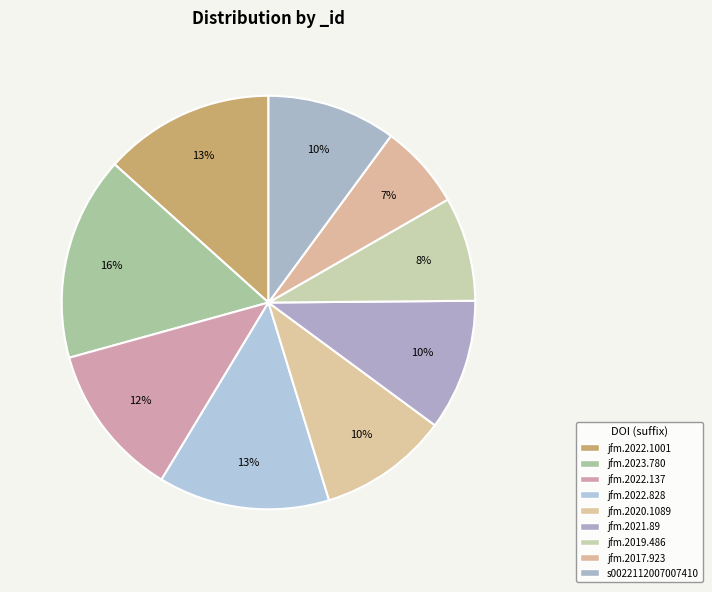

Rank the categories by value from lowest to highest.

10.1017/jfm.2017.923, 10.1017/jfm.2019.486, 10.1017/s0022112007007410, 10.1017/jfm.2020.1089, 10.1017/jfm.2021.89, 10.1017/jfm.2022.137, 10.1017/jfm.2022.1001, 10.1017/jfm.2022.828, 10.1017/jfm.2023.780